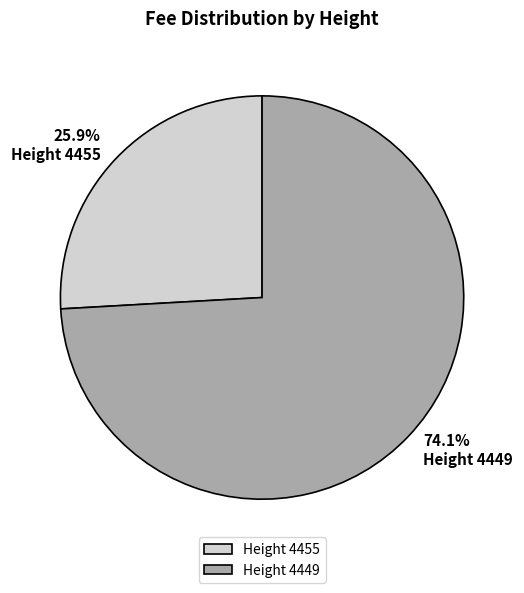

To the nearest percent, what is the difference between the Height 4449 and Height 4455 slice percentages?

48%